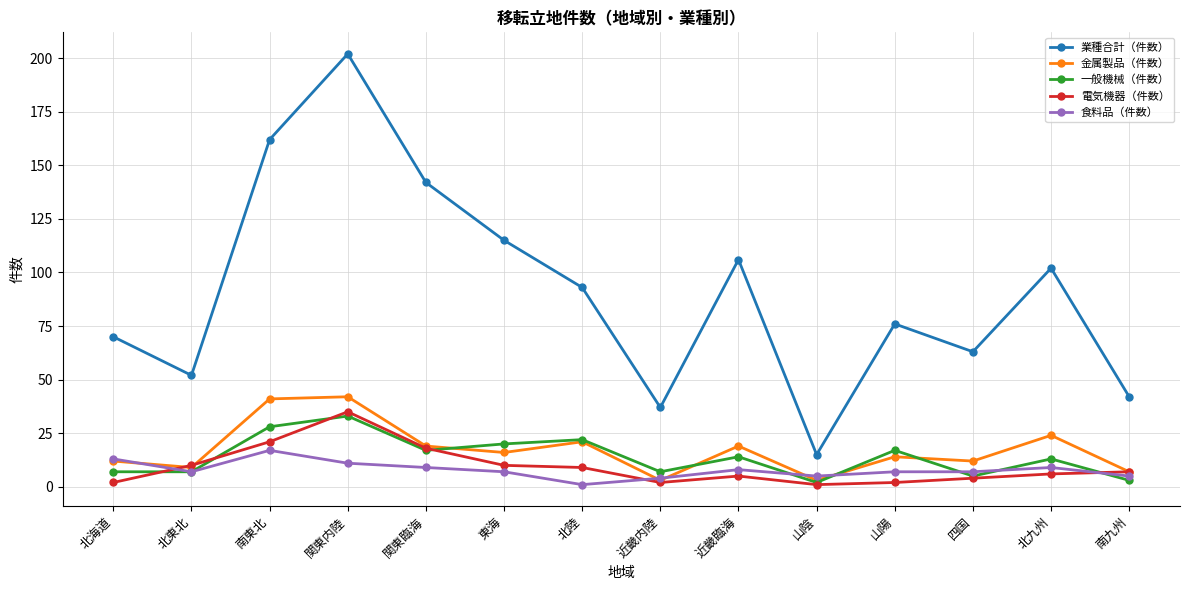

What is the difference between the highest and lowest values at 南九州?

39